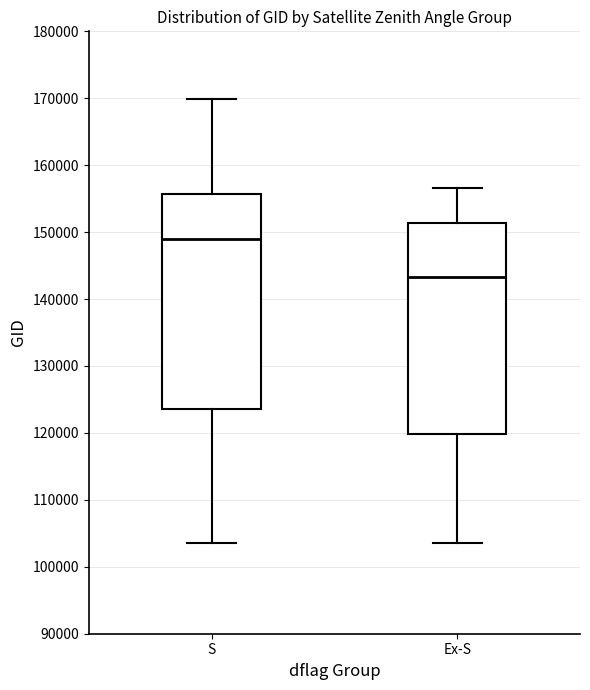

Which box's median line is the lowest?

Ex-S